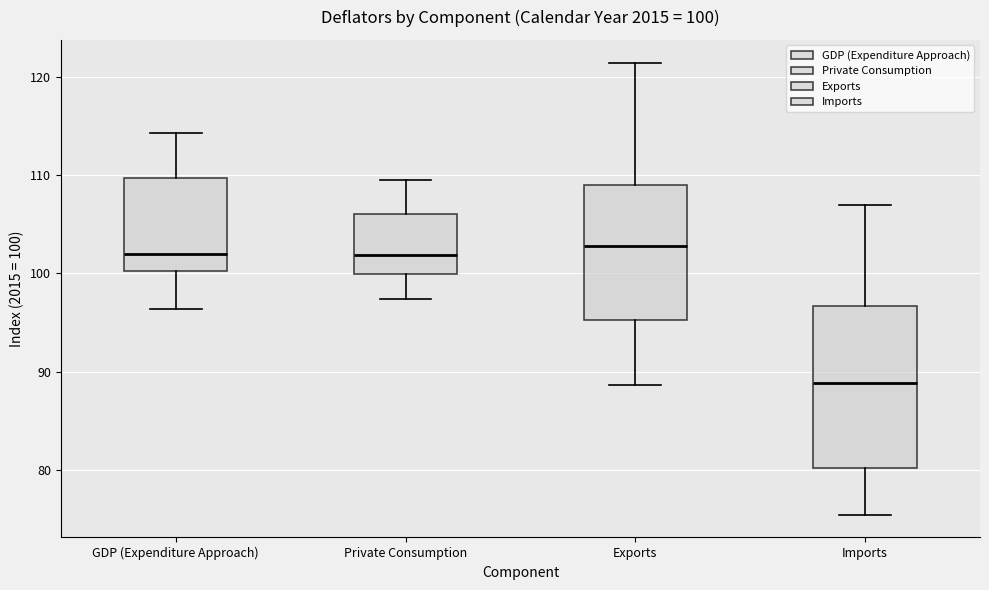

Which box is the tallest, from its lower edge to its upper edge?

Imports